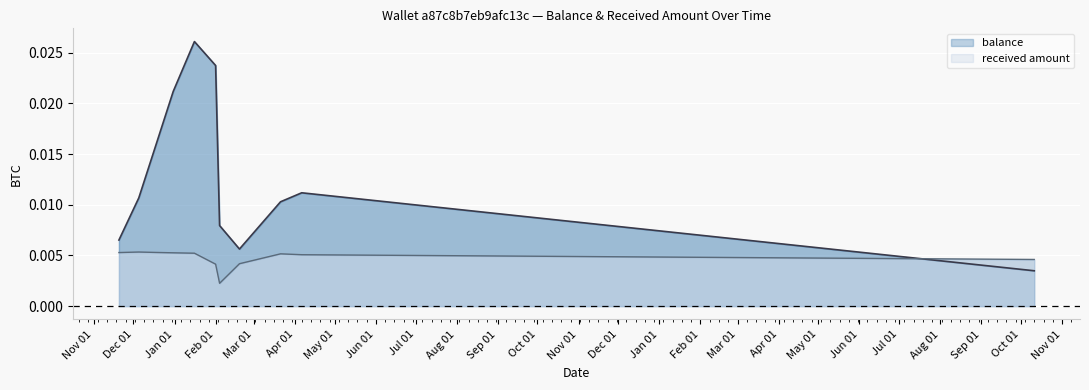

True or false: received_amount has a value of 0.0 at 2020-02-01.

False